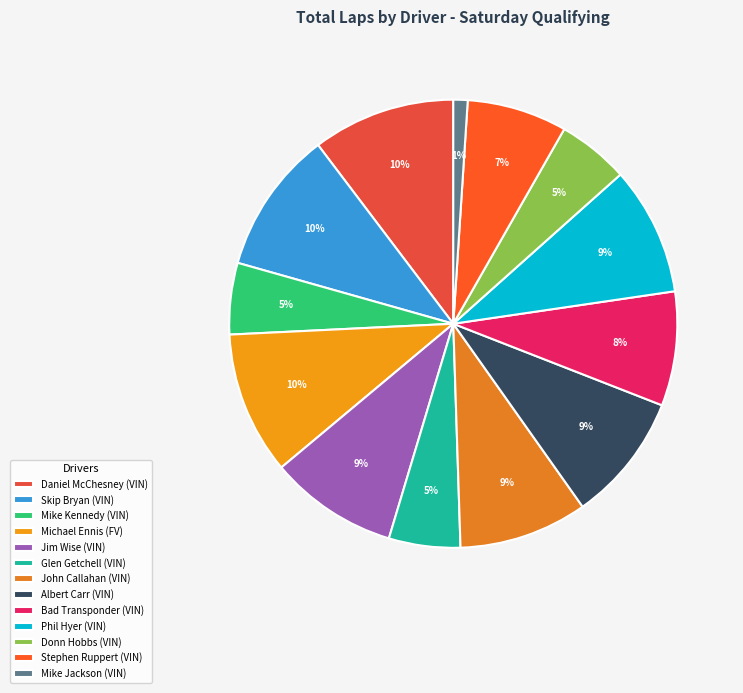

How many segments does this pie chart have?

13